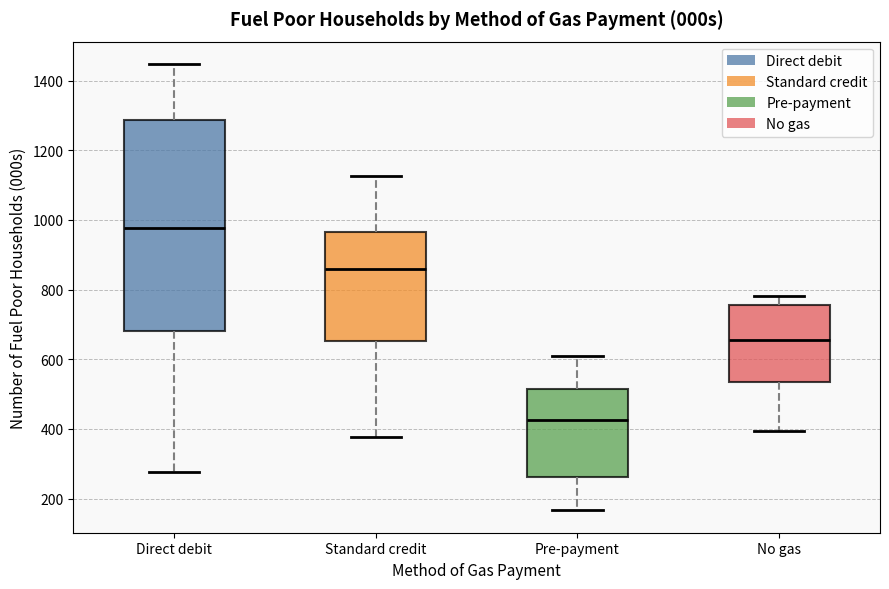

Which box has the lowest median line?

Pre-payment